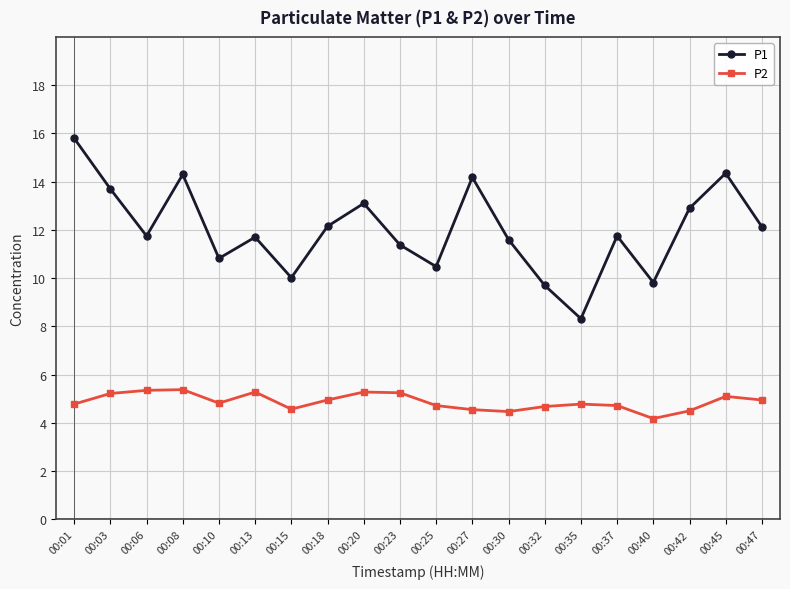

Which series has the widest spread of values?

P1